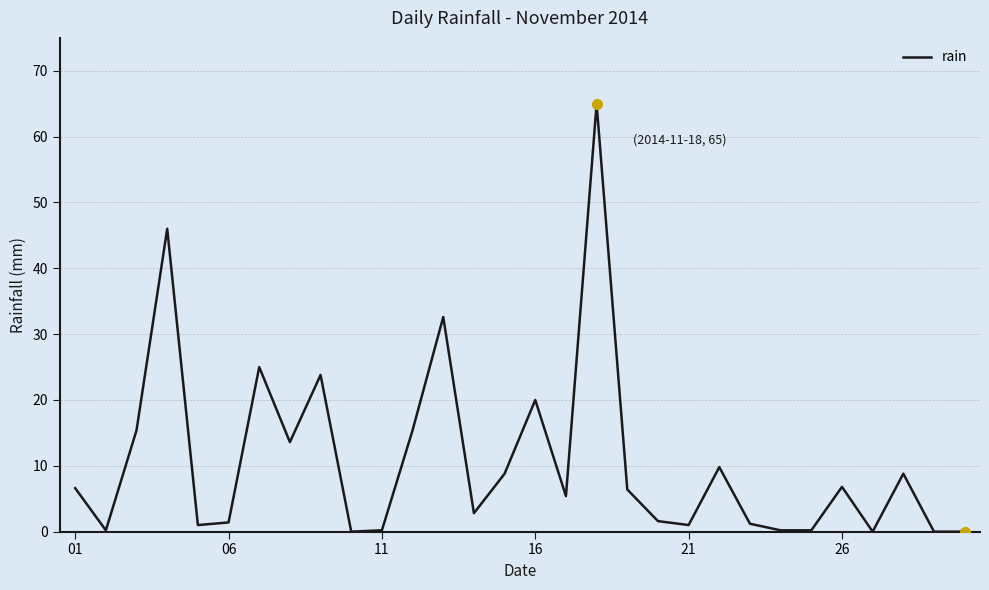

What is the difference between the maximum and minimum values?

65.0